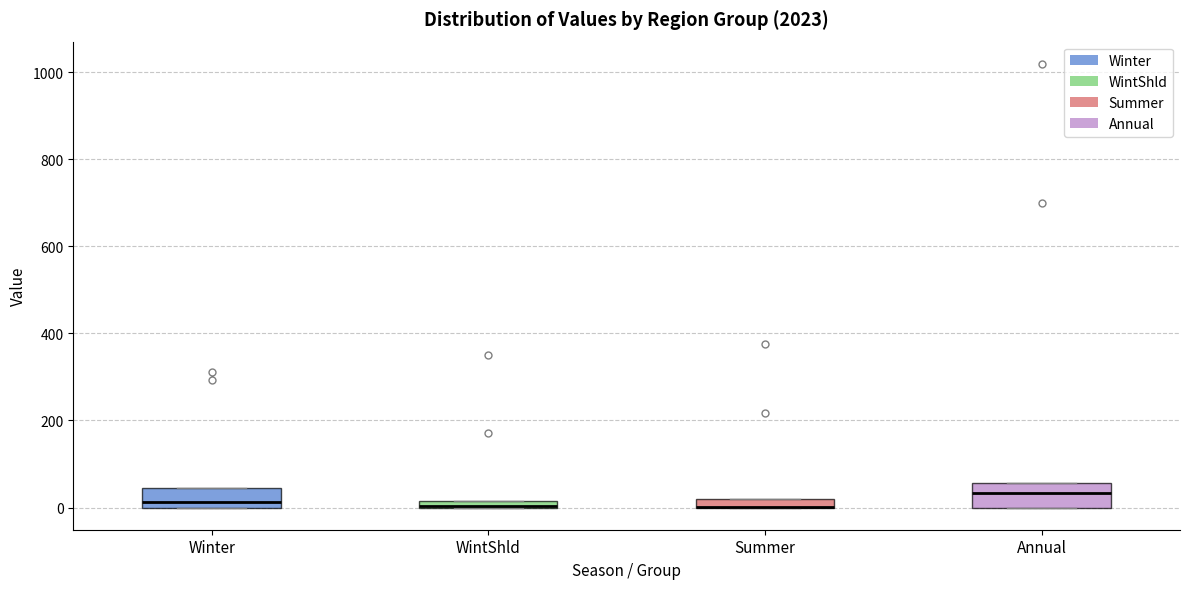

Where is the lower edge of the box for Summer on the y-axis? The values are not printed on the chart, so give them approximately, as read against the axis.

0